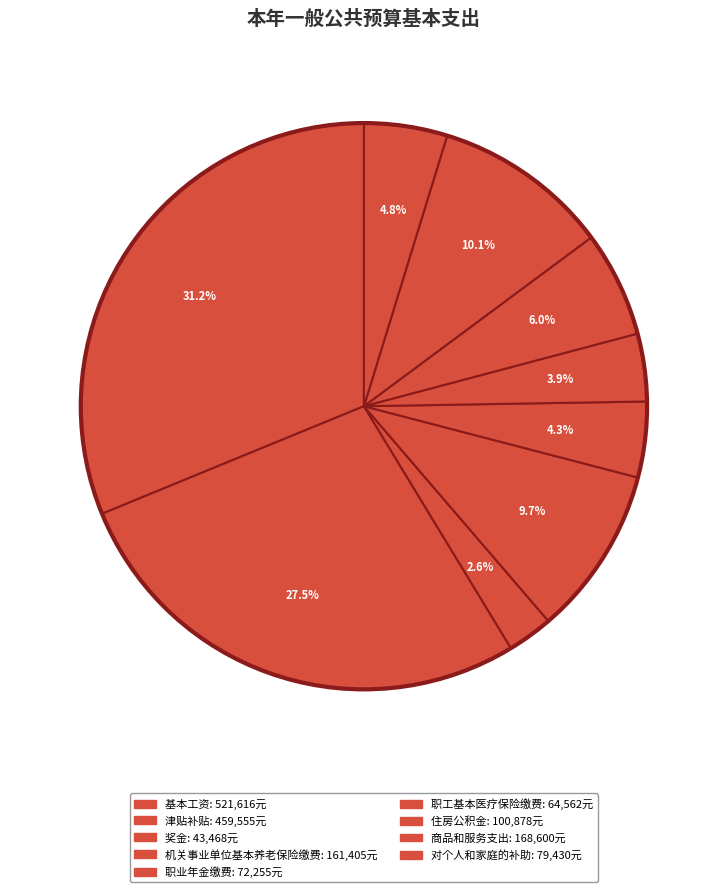

To the nearest percent, what is the difference between the largest and smallest slice percentages?

29%